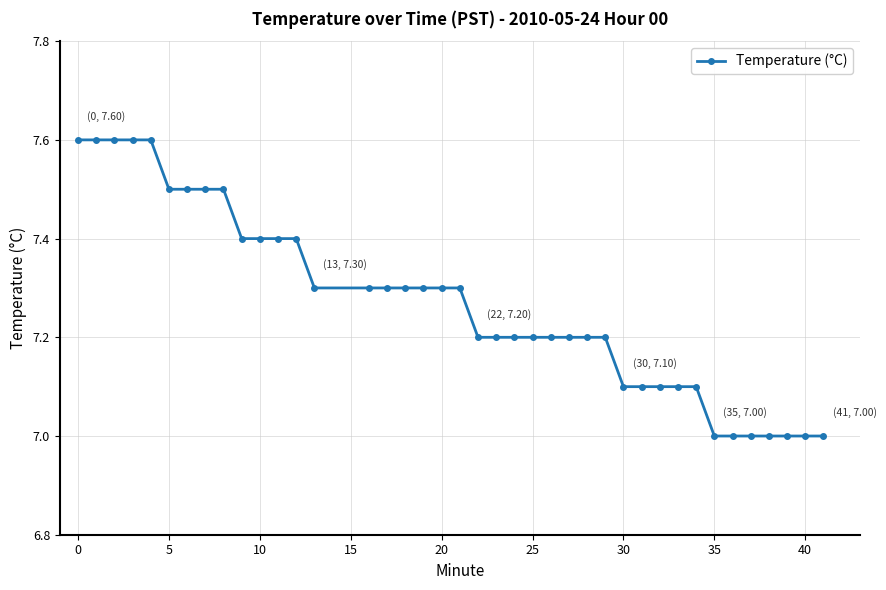

What is the value of the 16th point from the left?

7.3